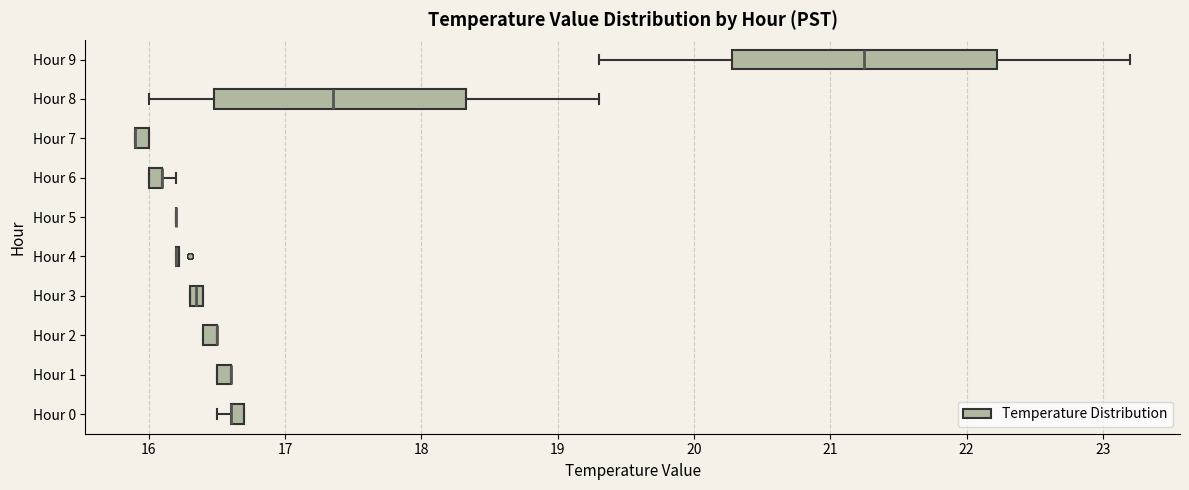

Which box is the widest, from its left edge to its right edge?

Hour 9